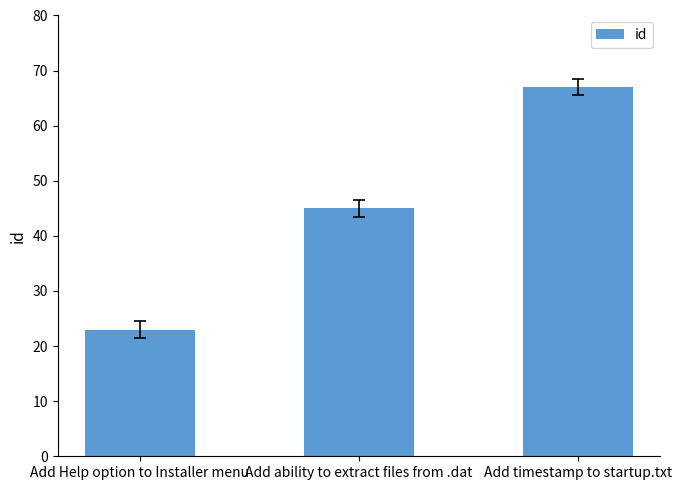

What is the label of the 3rd bar from the left?

Add timestamp to startup.txt